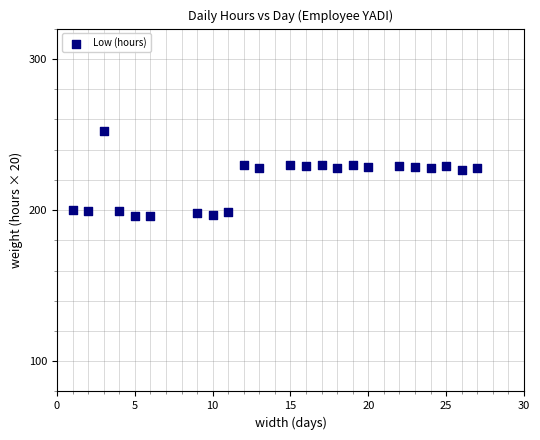

What is the range of Y values (max minus min)?

56.6